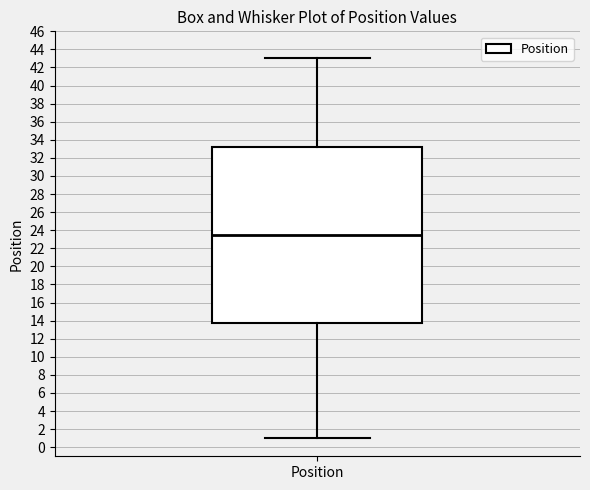

Transcribe this box plot: give where the median line is, the range the box spans, and where the two whiskers end, as read against the y-axis. The values are not printed on the chart, so give them approximately, as read against the axis.

median 23.6, box 13.8 to 33.2, whiskers 1.0 to 43.0